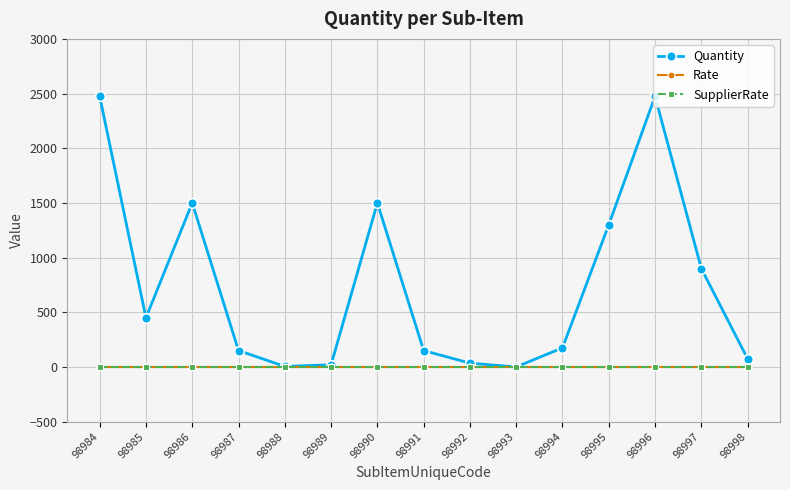

Which label corresponds to the largest value in the chart?

98984